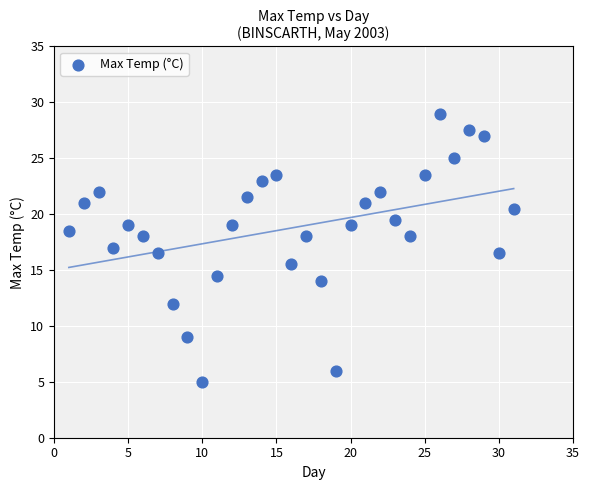

What is the range of Y values (max minus min)?

24.0